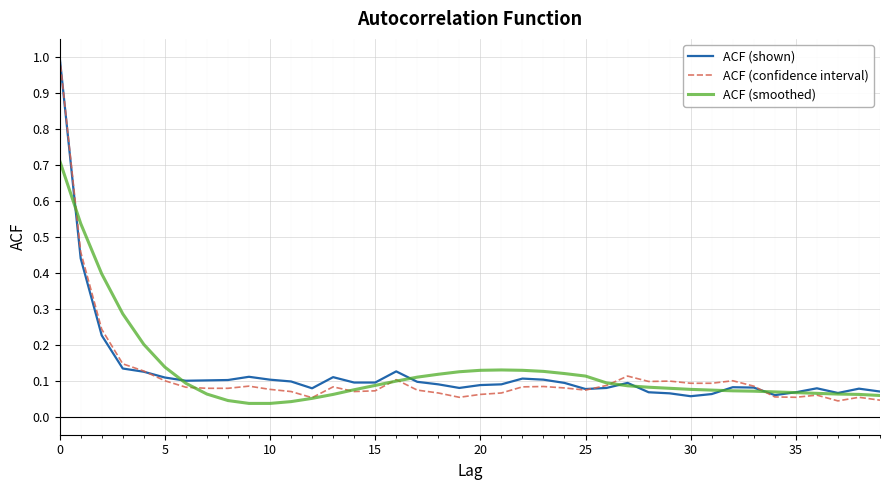

What is the highest value of the ACF (confidence interval) series?

1.0